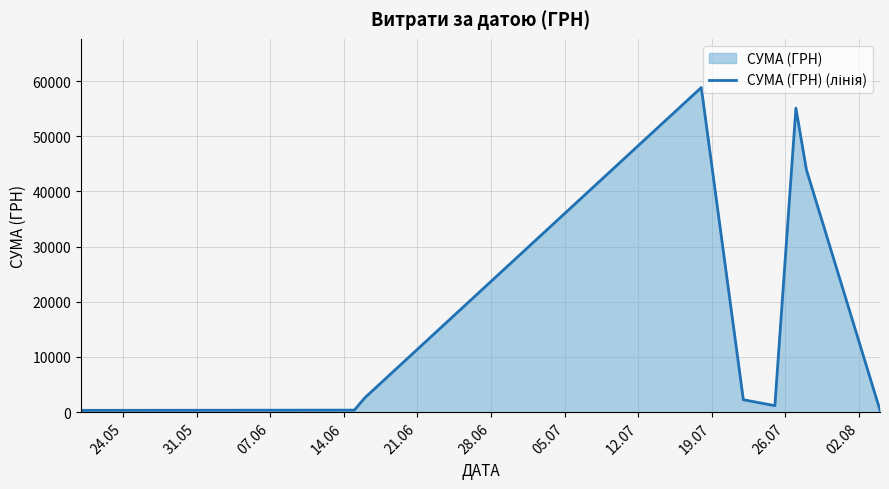

How many points are lower than both their immediate neighbors (excluding endpoints)?

1